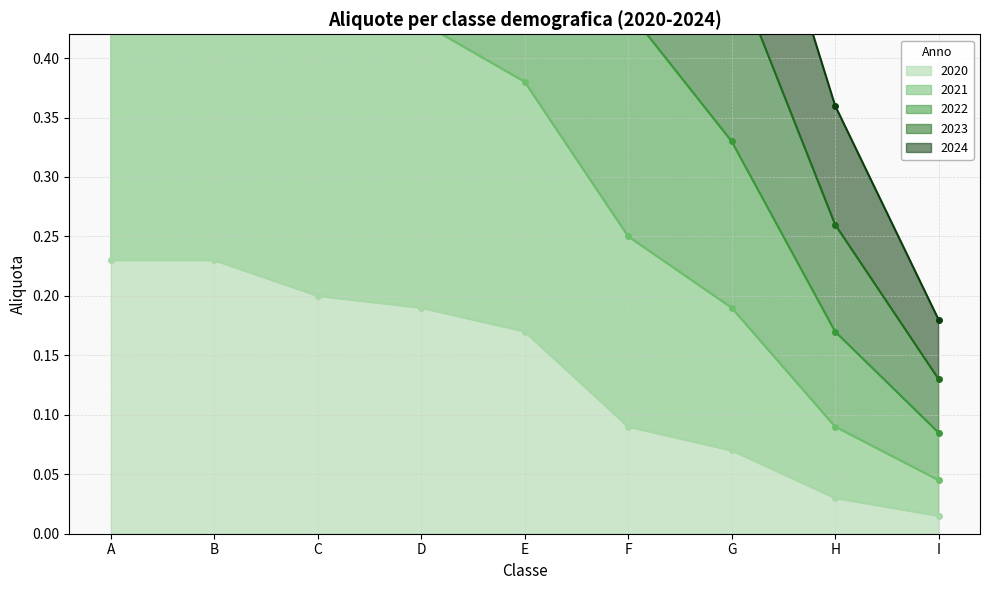

How many data points in 2022 are less than 1?

4